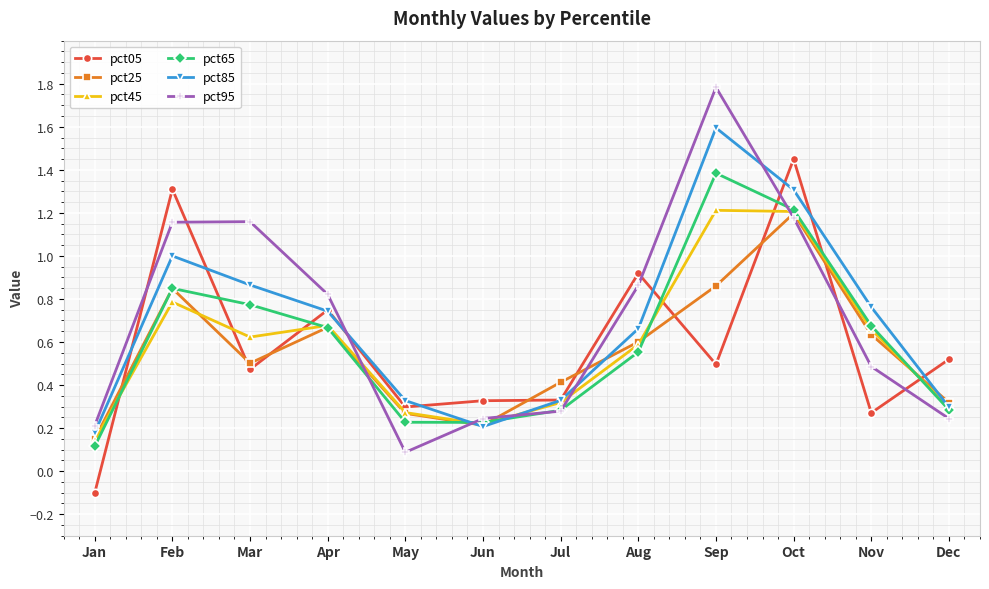

At which label is pct45 closest to 0?

Jan